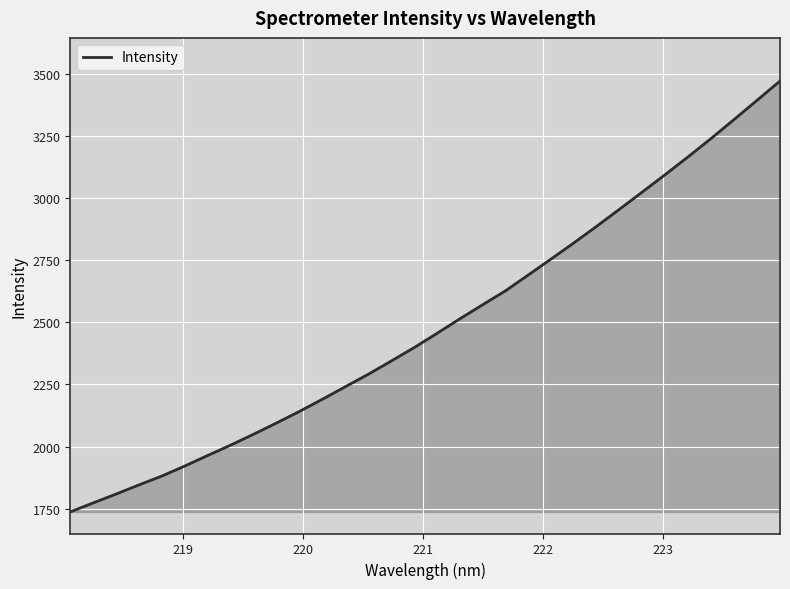

How many categories are shown in the chart?

32